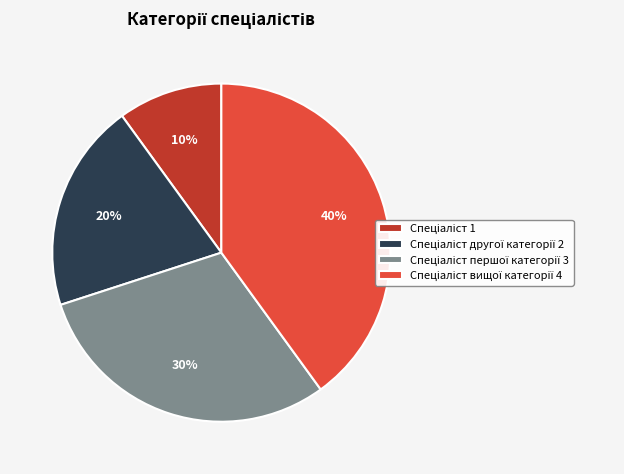

Is there a majority slice in this chart?

No